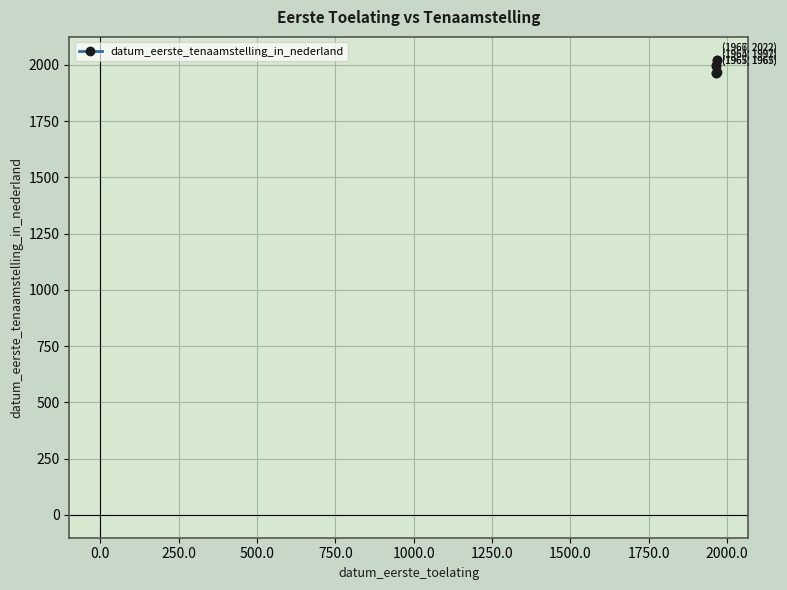

What is the average value?

1990.7